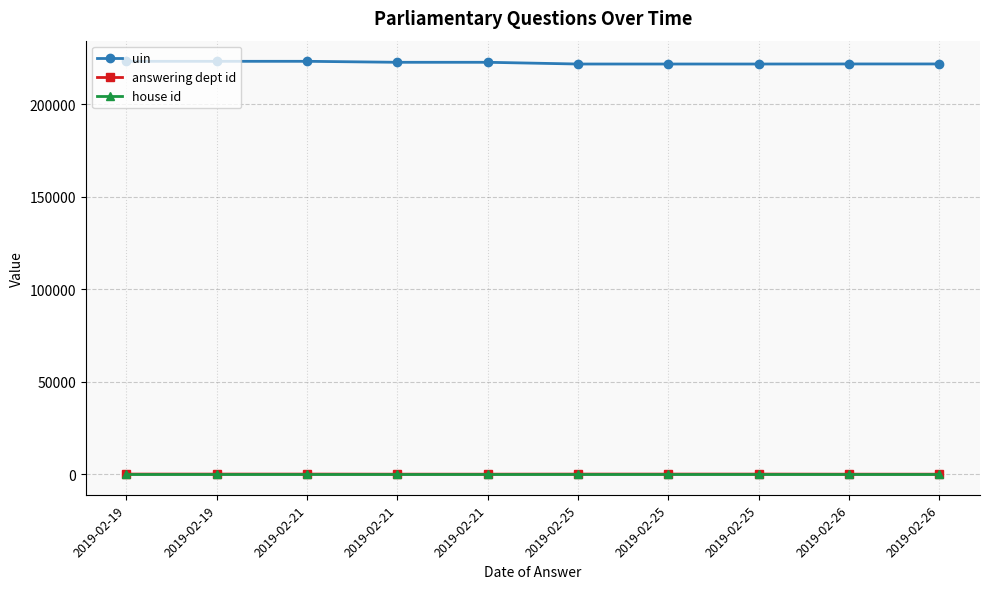

What are all the series names shown in the legend?

uin, answering dept id, house id